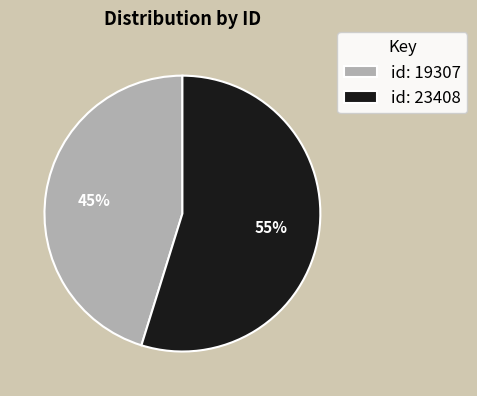

Which category has the biggest portion of the pie?

id: 23408